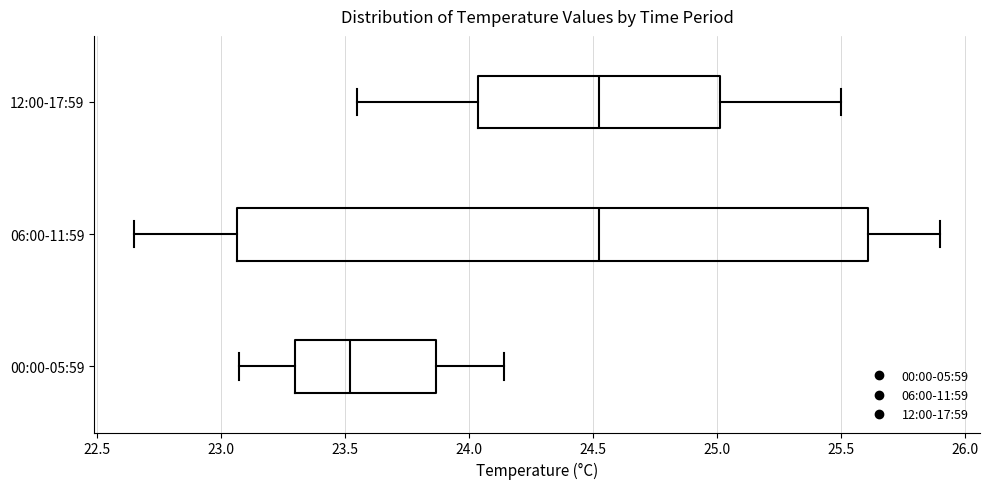

Reading bottom to top, transcribe this box plot: for each box, give where its median line is, the range the box spans, and where its two whiskers end, as read against the x-axis. The values are not printed on the chart, so give them approximately, as read against the axis.

00:00-05:59: median 23.50, box 23.30 to 23.85, whiskers 23.05 to 24.15
06:00-11:59: median 24.55, box 23.05 to 25.60, whiskers 22.65 to 25.90
12:00-17:59: median 24.55, box 24.05 to 25.00, whiskers 23.55 to 25.50